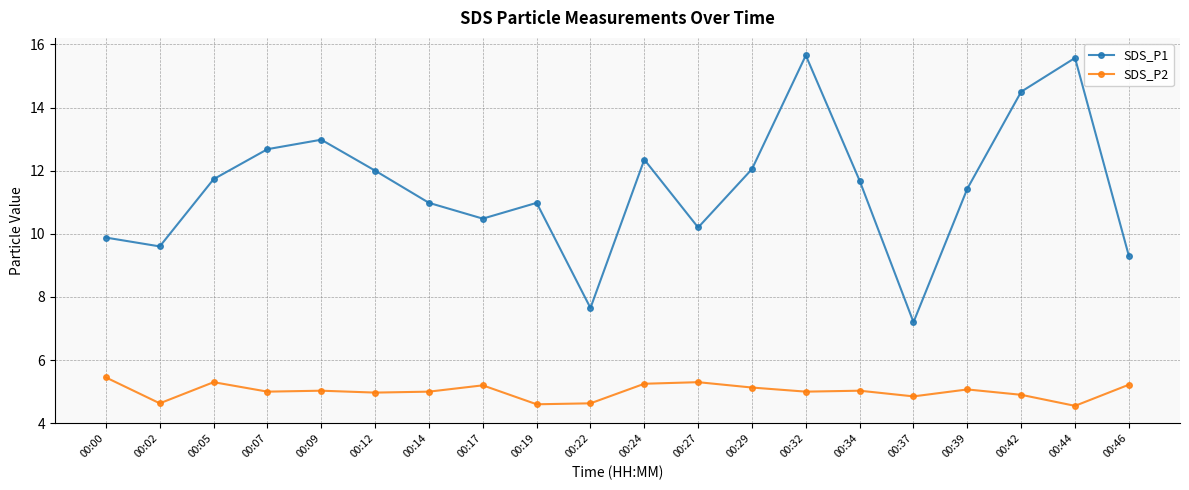

True or false: SDS_P2 has more than 0 points higher than both neighbors.

True